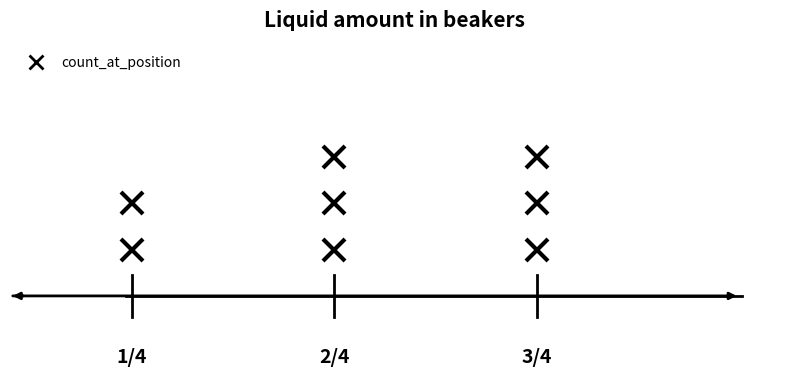

Count the values in the range 2 to 3.

3